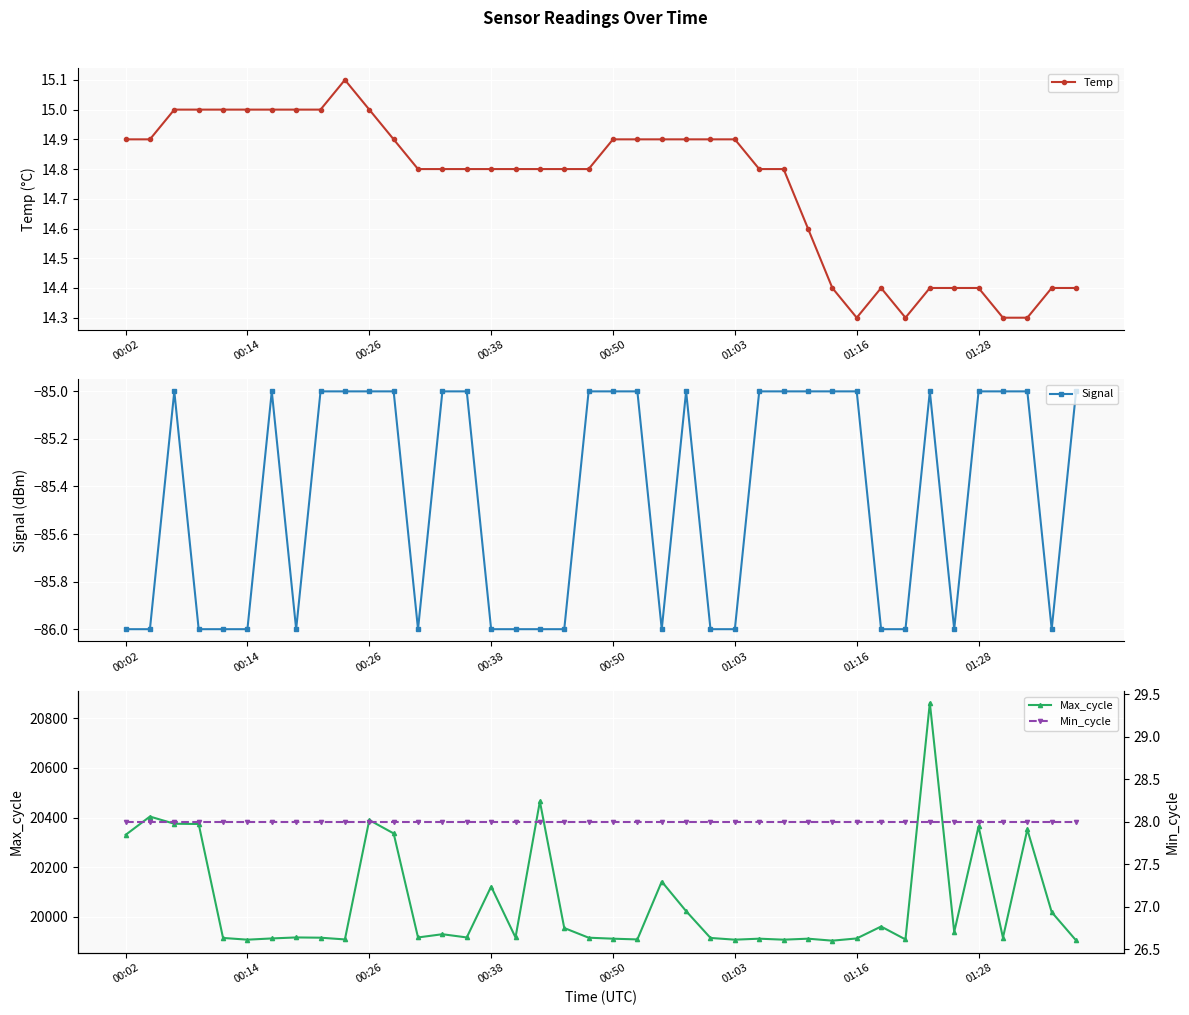

Reading left to right, list all the values displayed in this chart.

Temp: 14.9	14.9	15.0	15.0	15.0	15.0	15.0	15.0	15.0	15.1	15.0	14.9	14.8	14.8	14.8	14.8	14.8	14.8	14.8	14.8	14.9	14.9	14.9	14.9	14.9	14.9	14.8	14.8	14.6	14.4	14.3	14.4	14.3	14.4	14.4	14.4	14.3	14.3	14.4	14.4
Signal: -86.0	-86.0	-85.0	-86.0	-86.0	-86.0	-85.0	-86.0	-85.0	-85.0	-85.0	-85.0	-86.0	-85.0	-85.0	-86.0	-86.0	-86.0	-86.0	-85.0	-85.0	-85.0	-86.0	-85.0	-86.0	-86.0	-85.0	-85.0	-85.0	-85.0	-85.0	-86.0	-86.0	-85.0	-86.0	-85.0	-85.0	-85.0	-86.0	-85.0
Max_cycle: 20330.0	20404.0	20375.0	20374.0	19915.0	19908.0	19913.0	19917.0	19916.0	19909.0	20390.0	20336.0	19917.0	19930.0	19917.0	20122.0	19917.0	20465.0	19955.0	19916.0	19912.0	19909.0	20142.0	20023.0	19915.0	19908.0	19912.0	19908.0	19912.0	19904.0	19913.0	19961.0	19909.0	20862.0	19939.0	20364.0	19916.0	20352.0	20019.0	19905.0
Min_cycle: 28.0	28.0	28.0	28.0	28.0	28.0	28.0	28.0	28.0	28.0	28.0	28.0	28.0	28.0	28.0	28.0	28.0	28.0	28.0	28.0	28.0	28.0	28.0	28.0	28.0	28.0	28.0	28.0	28.0	28.0	28.0	28.0	28.0	28.0	28.0	28.0	28.0	28.0	28.0	28.0